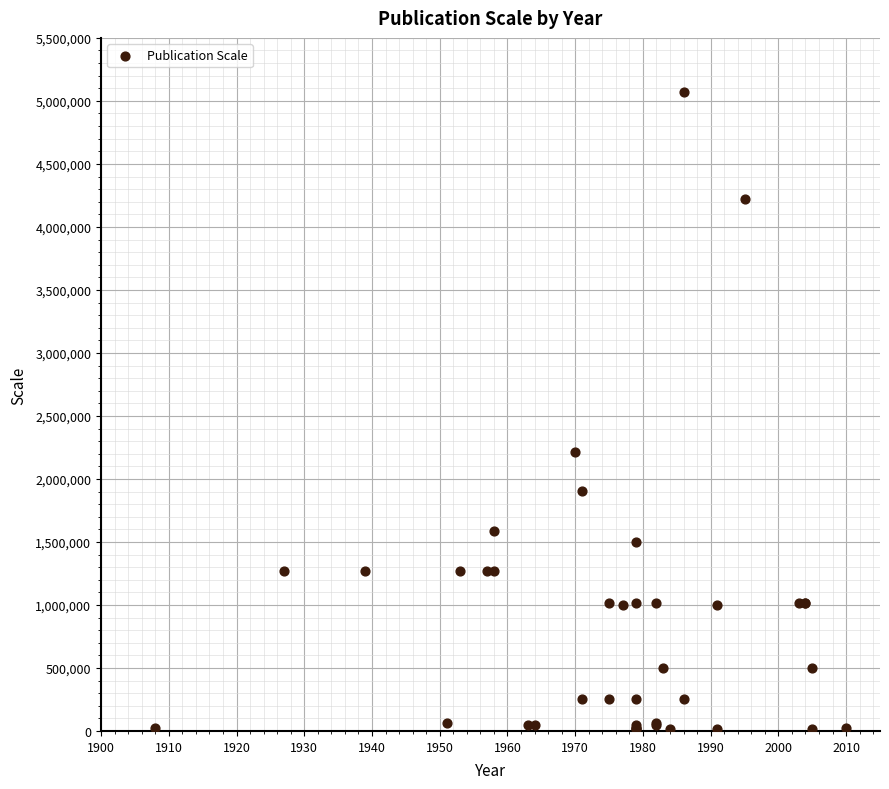

What Y value in the scatter plot is closest to 2542320?

2217600